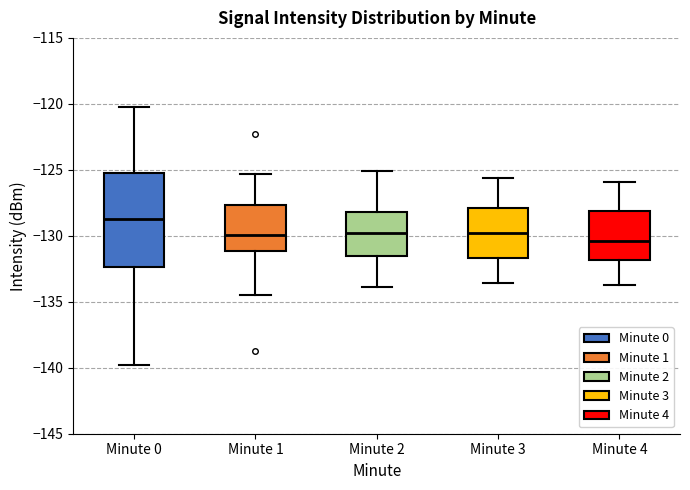

Reading left to right, read every box against the y-axis: the position of its median line, the range the box covers, and the ends of its whiskers. The values are not printed on the chart, so give them approximately, as read against the axis.

Minute 0: median -128.5, box -132.5 to -125.5, whiskers -140.0 to -120.0
Minute 1: median -130.0, box -131.0 to -127.5, whiskers -134.5 to -125.5
Minute 2: median -129.5, box -131.5 to -128.0, whiskers -134.0 to -125.0
Minute 3: median -130.0, box -131.5 to -128.0, whiskers -133.5 to -125.5
Minute 4: median -130.5, box -132.0 to -128.0, whiskers -133.5 to -126.0